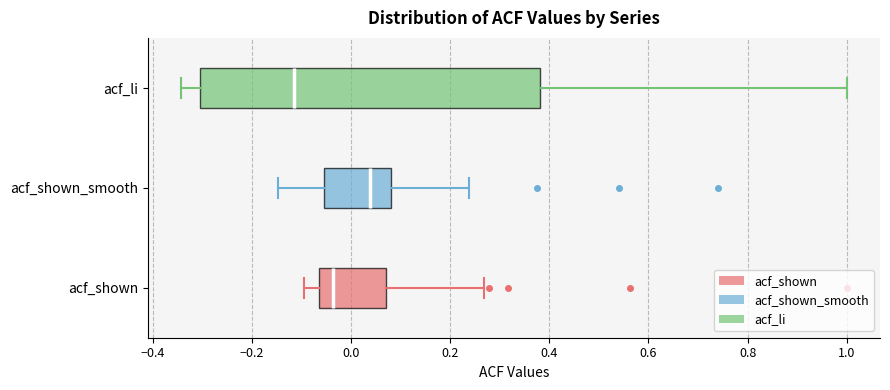

Where does the left whisker of the box for acf_shown_smooth end on the x-axis? The values are not printed on the chart, so give them approximately, as read against the axis.

-0.14